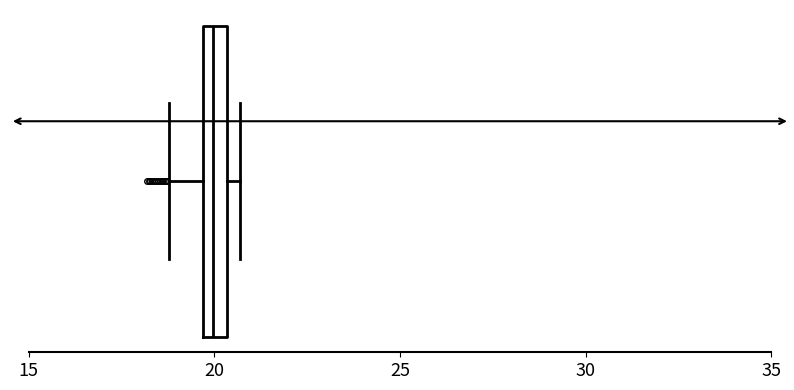

Where does the median line of the box sit on the x-axis? The values are not printed on the chart, so give them approximately, as read against the axis.

20.0